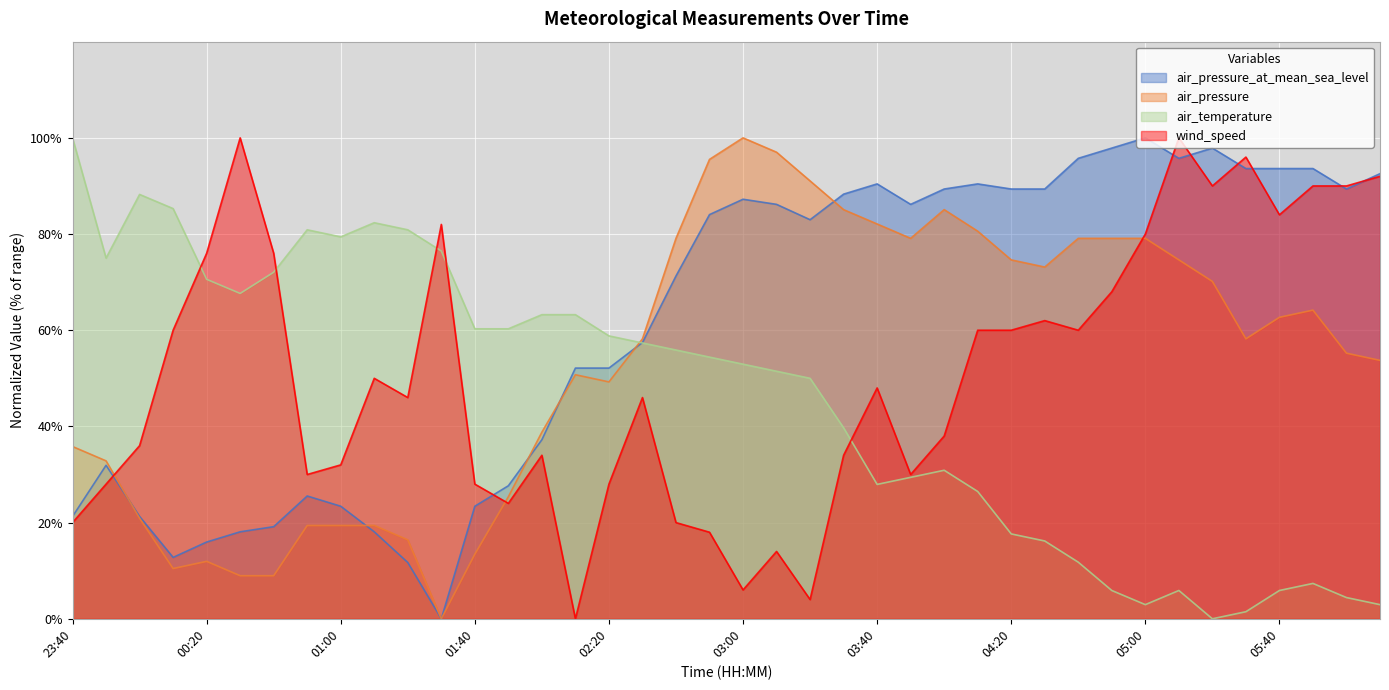

What is the difference between the wind_speed values at 02:10 and 03:30?

34.0